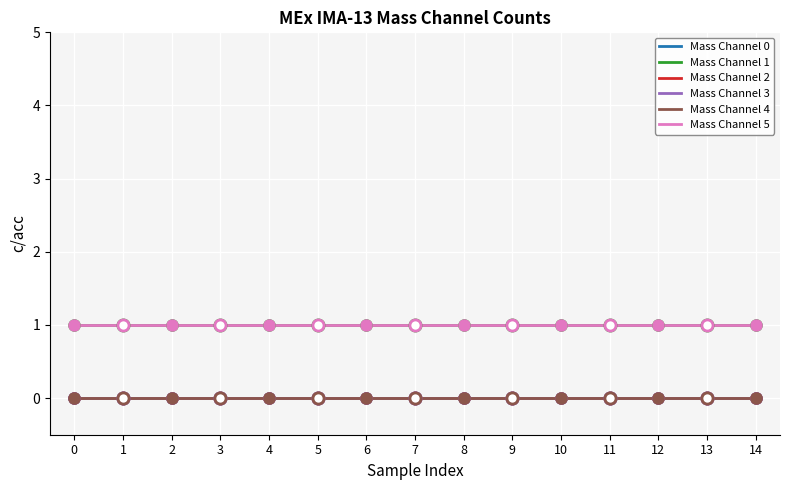

Does the chart have visible grid lines?

Yes